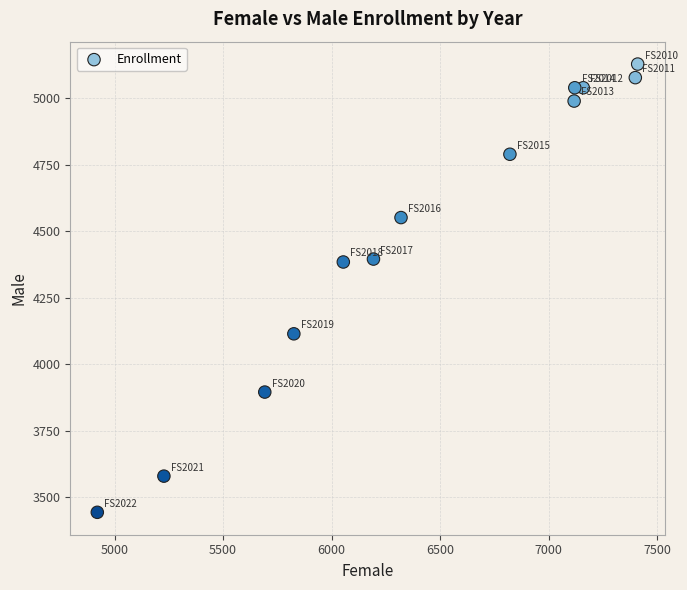

What is the range of Y values (max minus min)?

1685